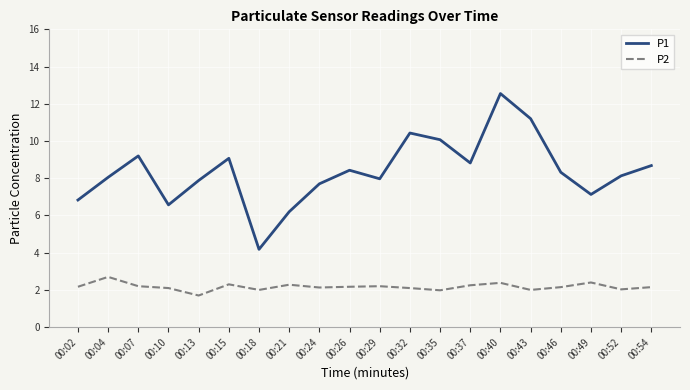

What is the approximate value of P1 at 00:29?

8.0